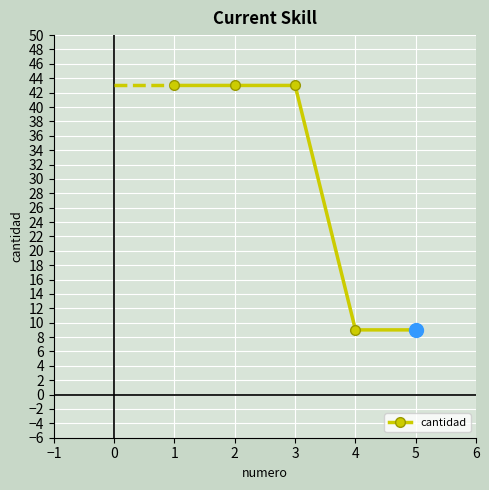

Reading left to right, what are all the values shown in this chart?

43	43	43	9	9